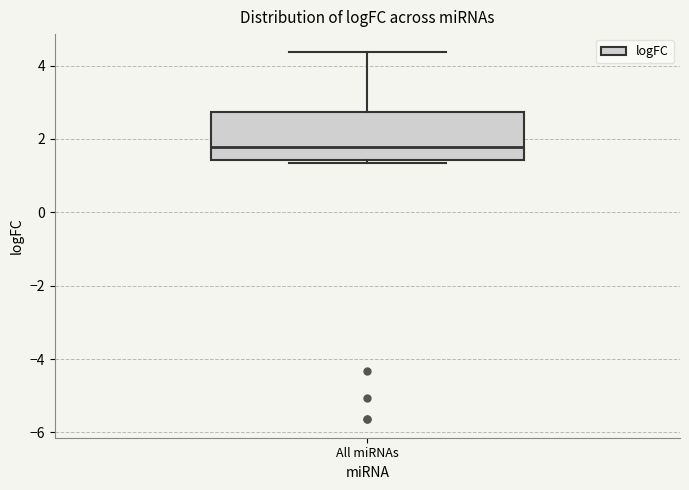

Read this box plot against the y-axis: the position of the median line, the range covered by the box, and the ends of both whiskers. The values are not printed on the chart, so give them approximately, as read against the axis.

median 1.8, box 1.4 to 2.8, whiskers 1.4 (just below the box's lower edge) to 4.4